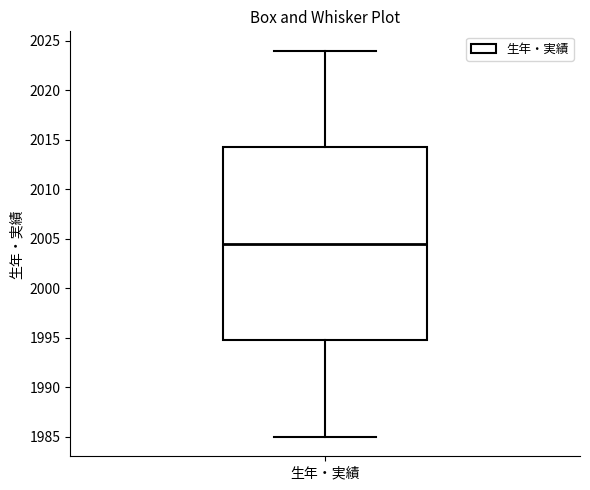

Where does the median line of the box for 生年・実績 sit on the y-axis? The values are not printed on the chart, so give them approximately, as read against the axis.

2004.5